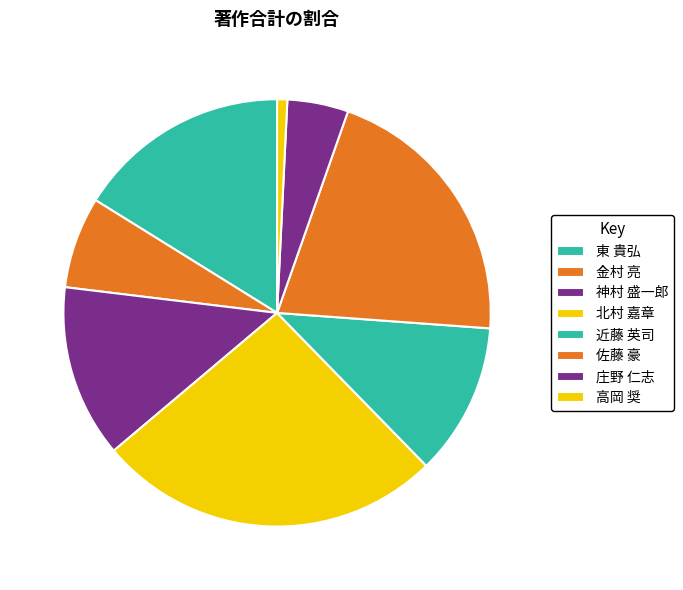

To the nearest percent, what is the difference between the 佐藤 豪 and 北村 嘉章 slice percentages?

5%